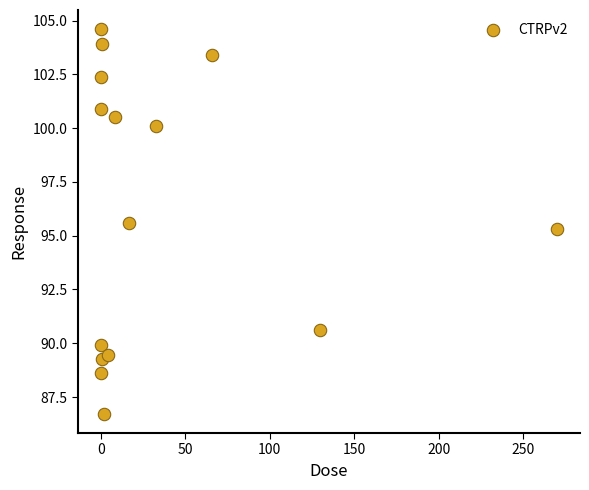

What is the range of Y values (max minus min)?

17.9